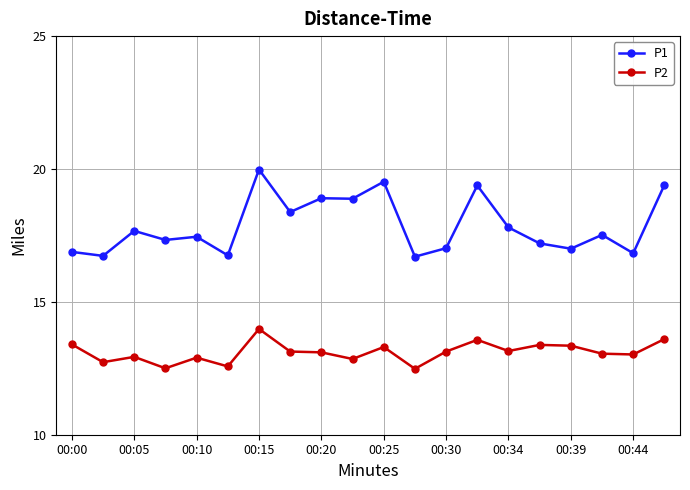

How many lines are shown in the chart?

2